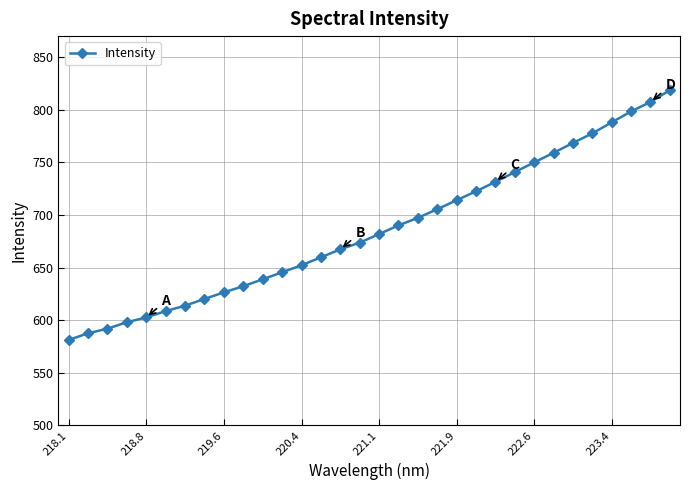

What is the greatest value displayed?

818.5